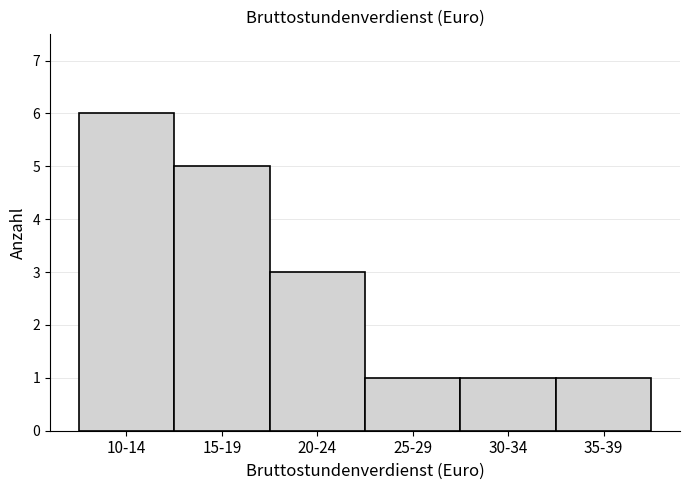

Reading left to right, what are all the values shown in this chart?

10-14=6	15-19=5	20-24=3	25-29=1	30-34=1	35-39=1